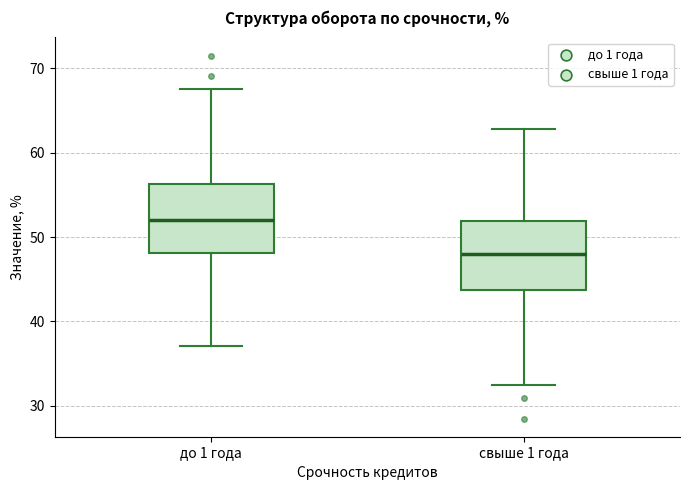

Reading left to right, read every box against the y-axis: the position of its median line, the range the box covers, and the ends of its whiskers. The values are not printed on the chart, so give them approximately, as read against the axis.

до 1 года: median 52, box 48 to 56, whiskers 37 to 68
свыше 1 года: median 48, box 44 to 52, whiskers 32 to 63